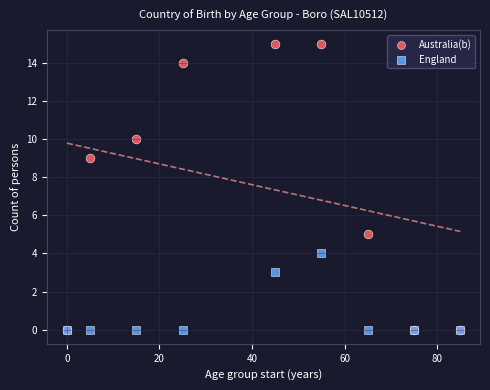

In the England series, what Y value is closest to 2?

3